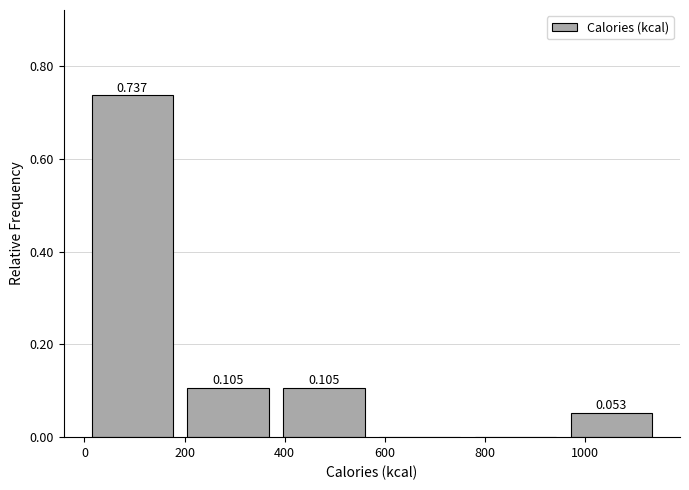

Which range on the x-axis has the tallest bar?

0 to 200